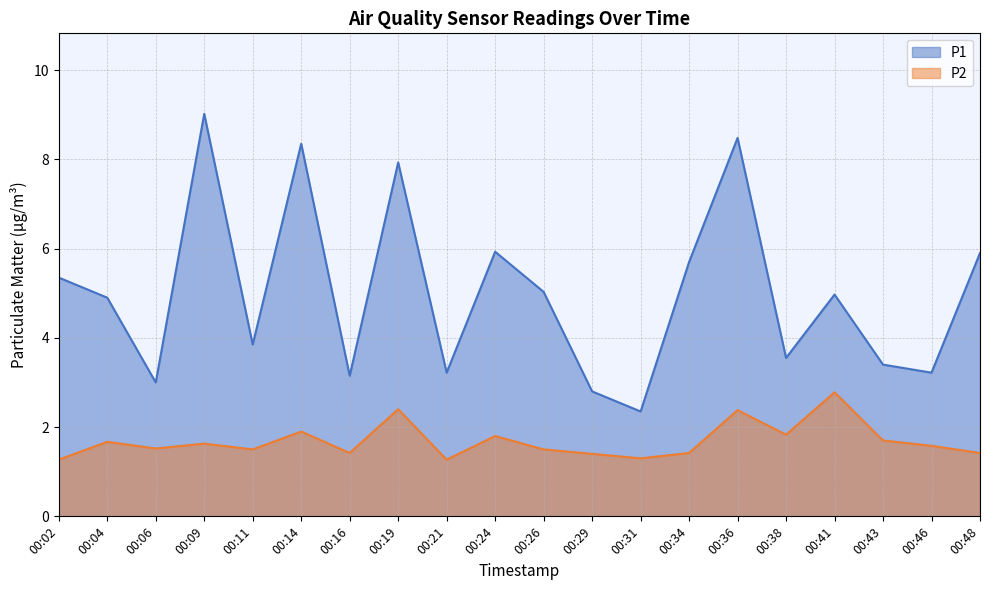

What are all the series names shown in the legend?

P1, P2